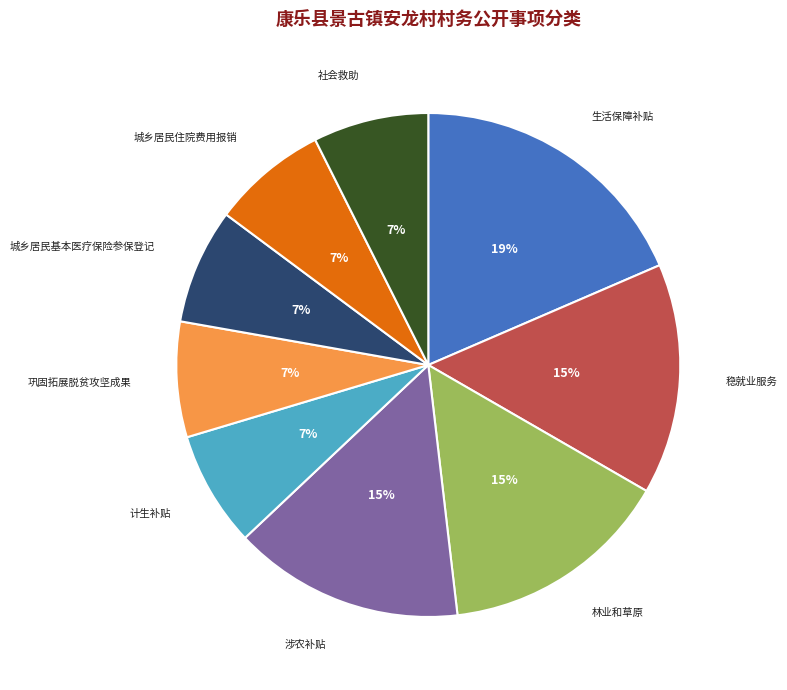

Is there any slice that represents more than half of the pie?

No